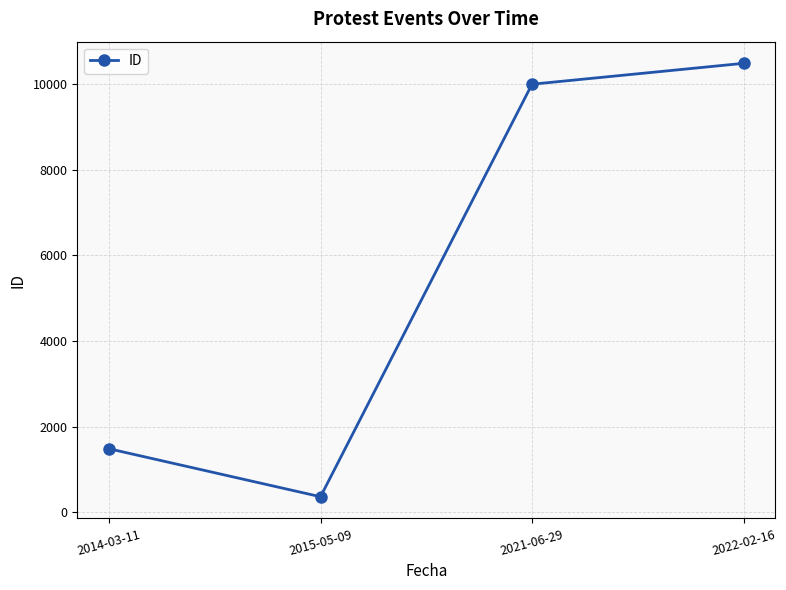

Rank the categories by value from highest to lowest.

2022-02-16, 2021-06-29, 2014-03-11, 2015-05-09